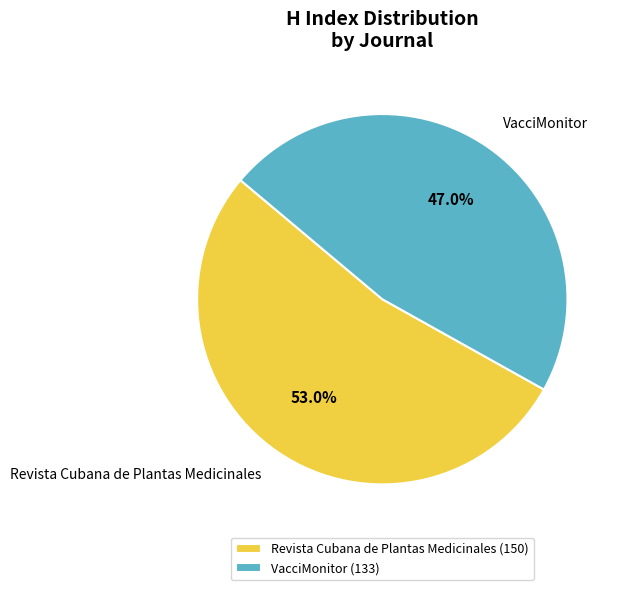

What percentage is the Revista Cubana de Plantas Medicinales slice, to the nearest percent?

53%